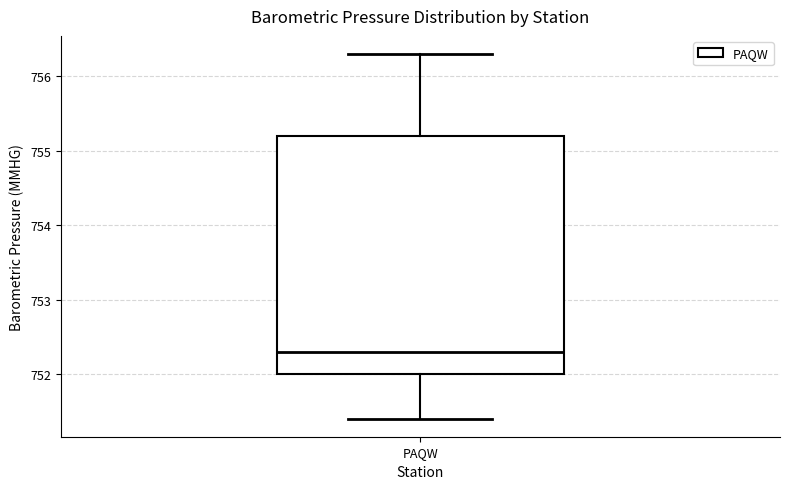

Read this box plot against the y-axis: the position of the median line, the range covered by the box, and the ends of both whiskers. The values are not printed on the chart, so give them approximately, as read against the axis.

median 752.3, box 752.0 to 755.2, whiskers 751.4 to 756.3